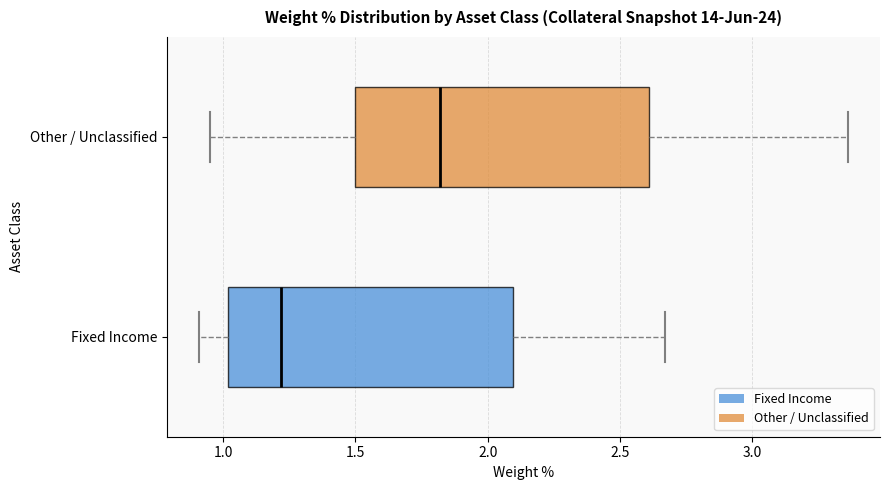

Reading bottom to top, transcribe this box plot: for each box, give where its median line is, the range the box spans, and where its two whiskers end, as read against the x-axis. The values are not printed on the chart, so give them approximately, as read against the axis.

Fixed Income: median 1.20, box 1.00 to 2.10, whiskers 0.90 to 2.65
Other / Unclassified: median 1.80, box 1.50 to 2.60, whiskers 0.95 to 3.35